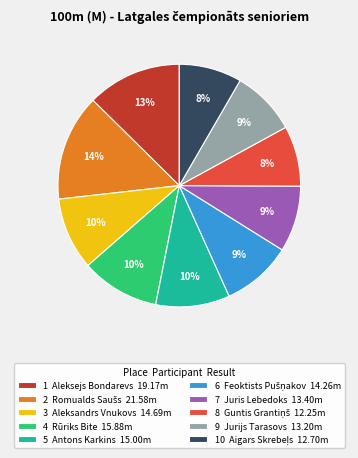

The 9 Jurijs Tarasovs 13.20m slice represents 9% of the pie. True or false?

True